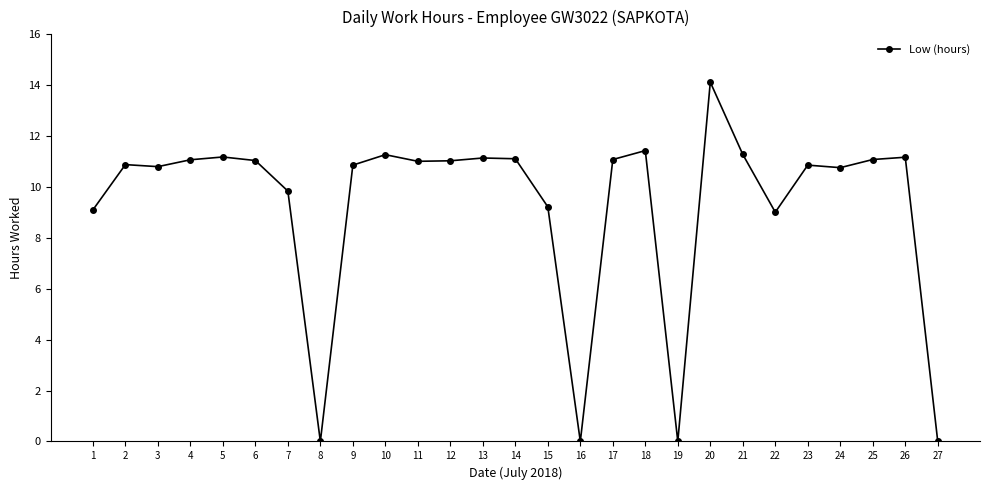

What is the difference between the maximum and minimum values?

14.1